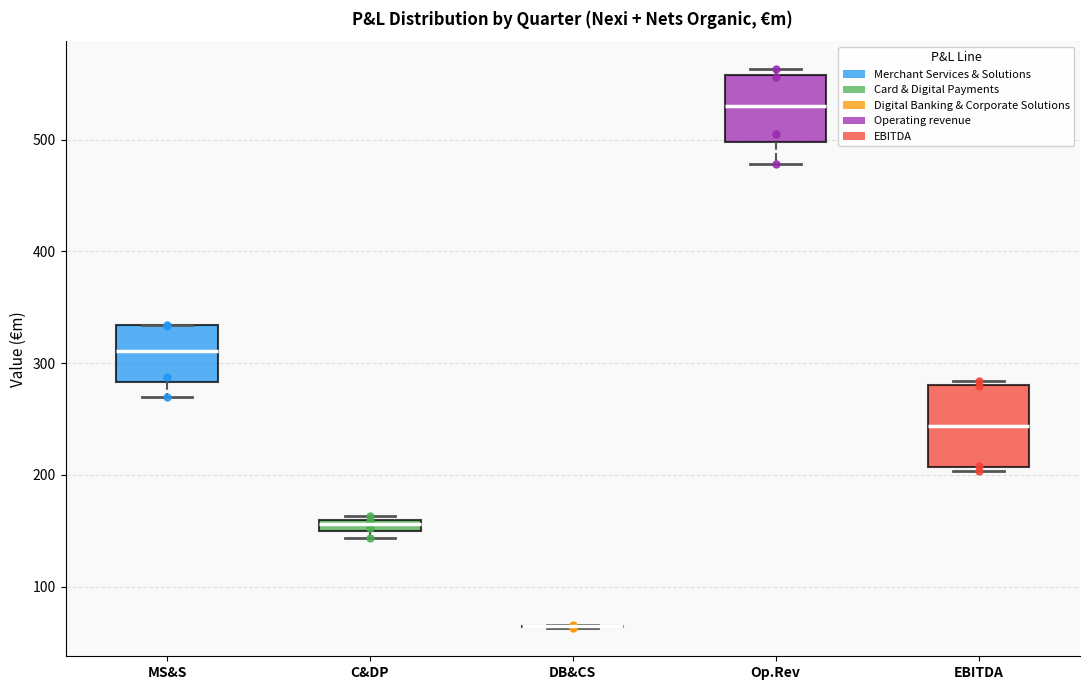

Which box is the tallest, from its lower edge to its upper edge?

EBITDA